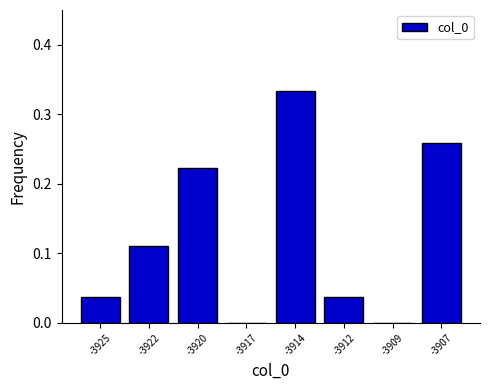

Is it true that the value at -3925 is 0.0?

True